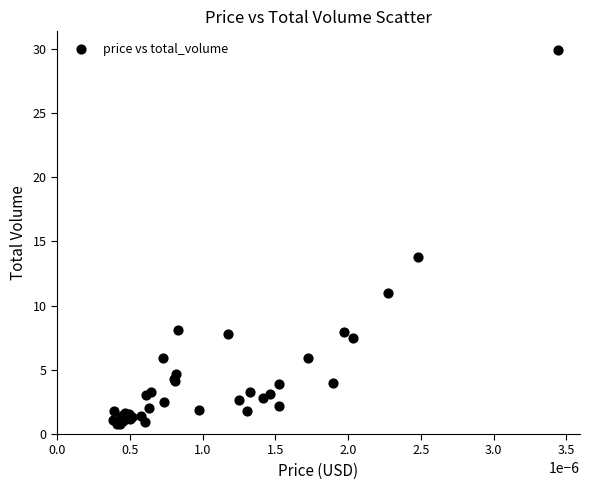

What Y value in the scatter plot is closest to 15?

13.8